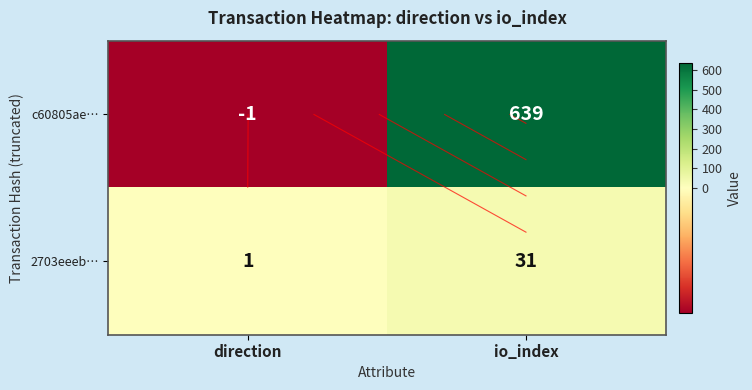

What is the sum of all c60805ae… values?

638